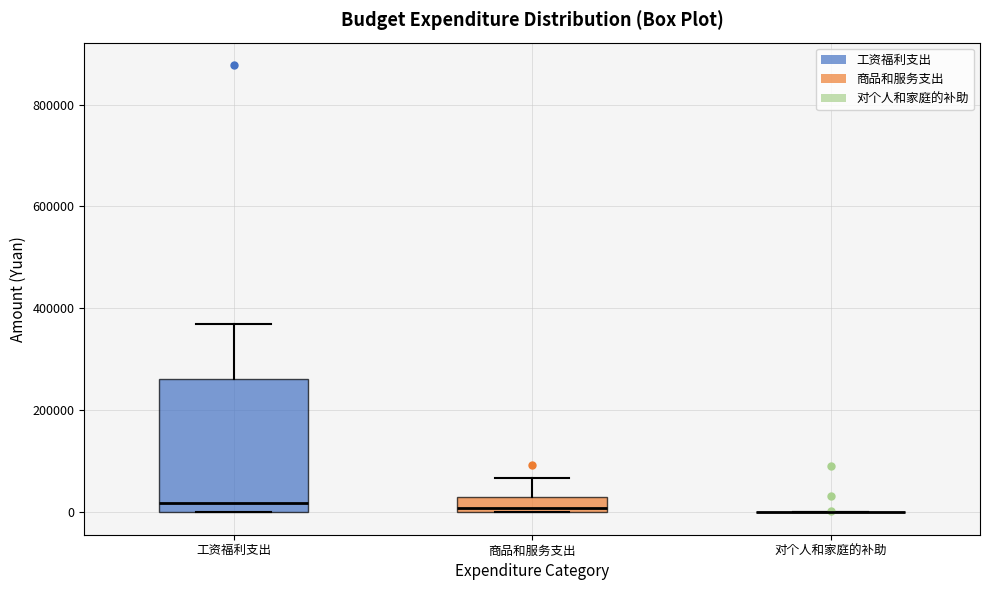

Comparing the boxes themselves (not the whiskers), which one is the tallest?

工资福利支出